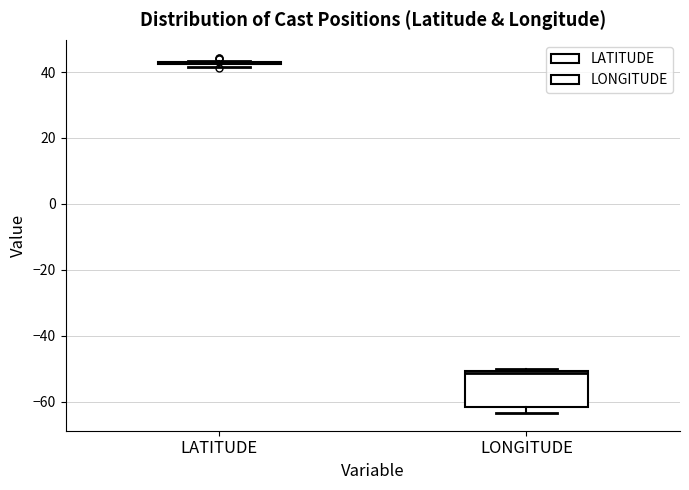

Which box is the tallest, from its lower edge to its upper edge?

LONGITUDE